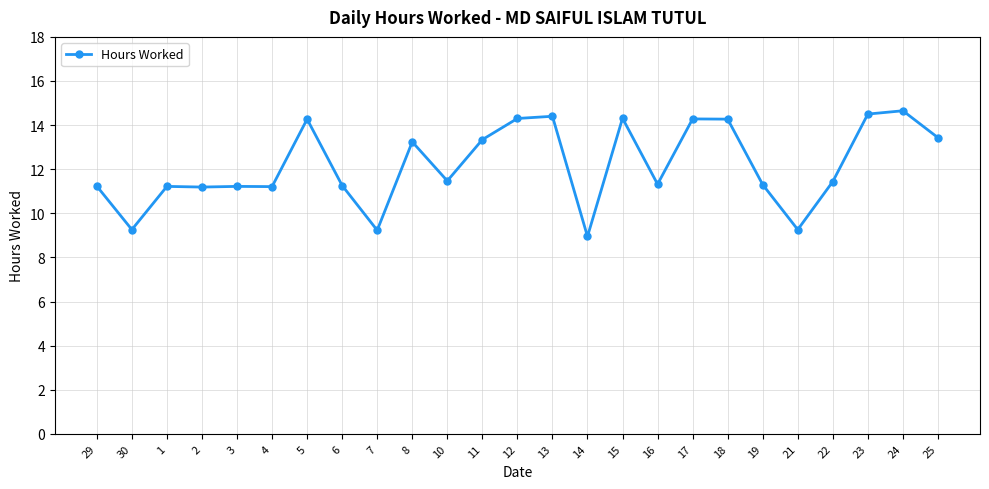

Which label corresponds to the smallest value in the chart?

14